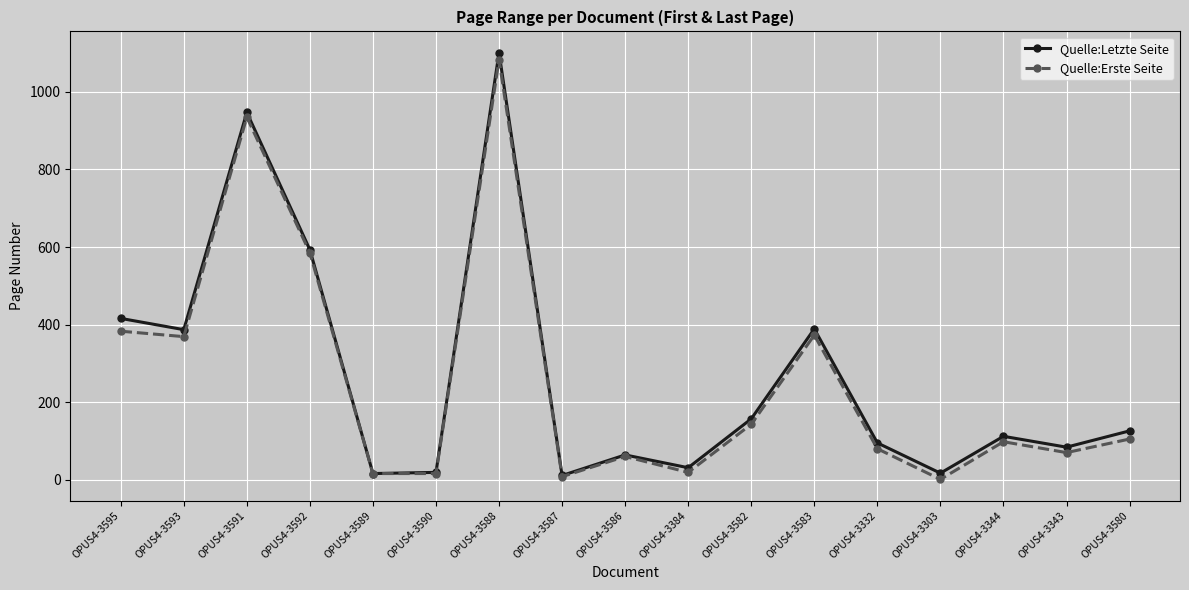

At which category does Quelle:Letzte Seite reach its first local valley?

OPUS4-3593